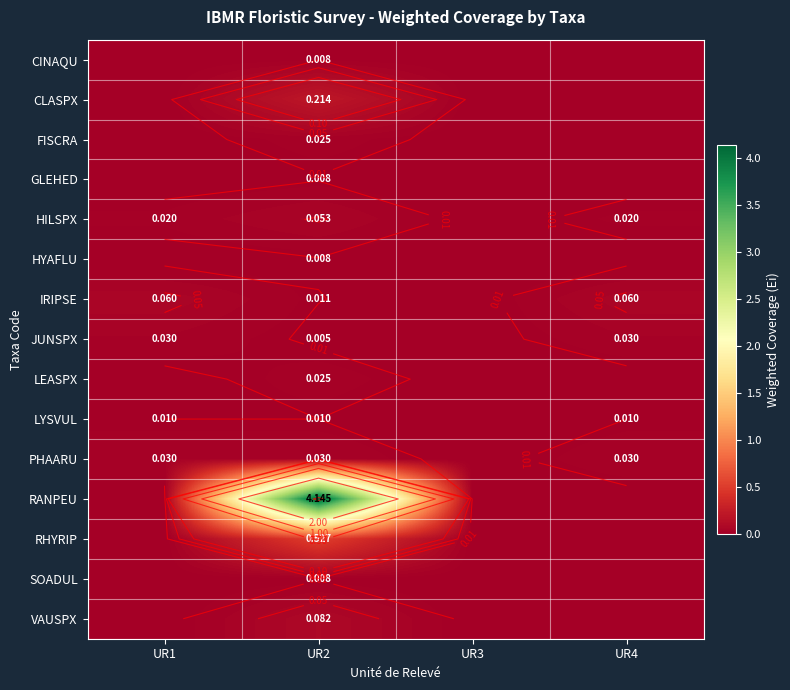

List the series in order of their peak value, highest first.

RANPEU, RHYRIP, CLASPX, VAUSPX, IRIPSE, HILSPX, JUNSPX, PHAARU, FISCRA, LEASPX, LYSVUL, CINAQU, GLEHED, HYAFLU, SOADUL